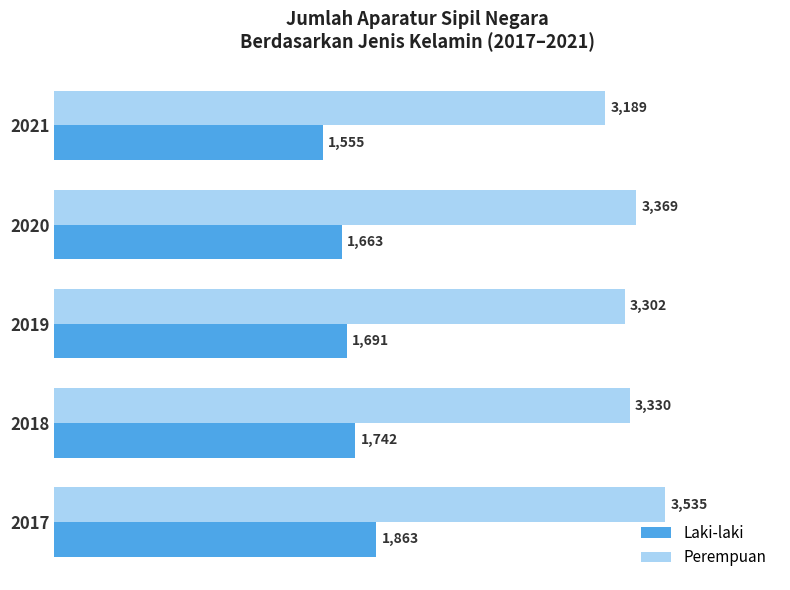

Which series has the widest spread of values?

Perempuan